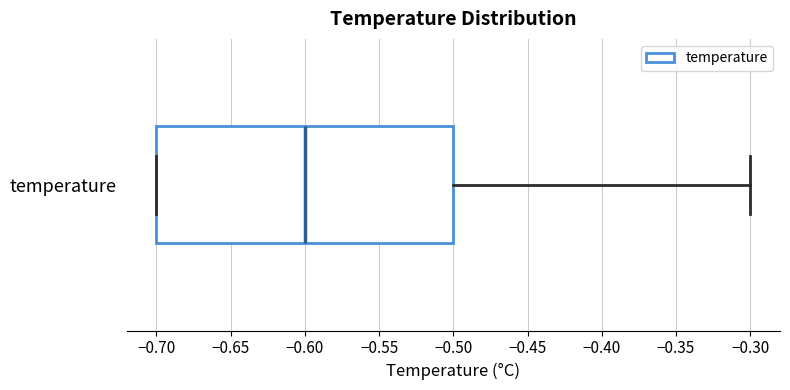

Transcribe this box plot: give where the median line is, the range the box spans, and where the two whiskers end, as read against the x-axis. The values are not printed on the chart, so give them approximately, as read against the axis.

median -0.6, box -0.7 to -0.5, whiskers -0.7 to -0.3